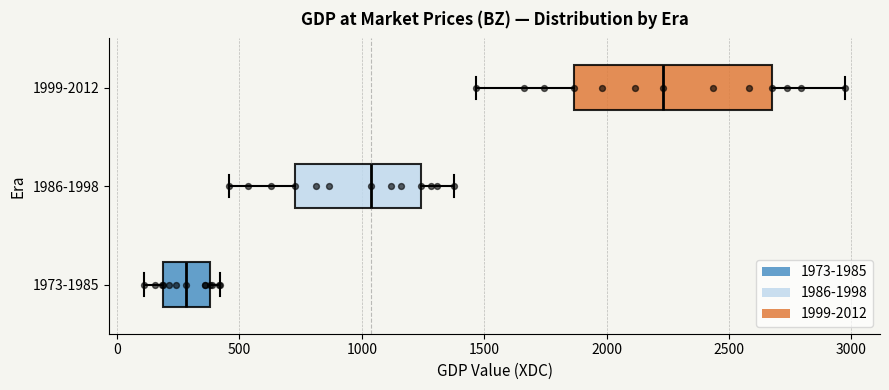

Which box has the furthest to the right median line?

1999-2012